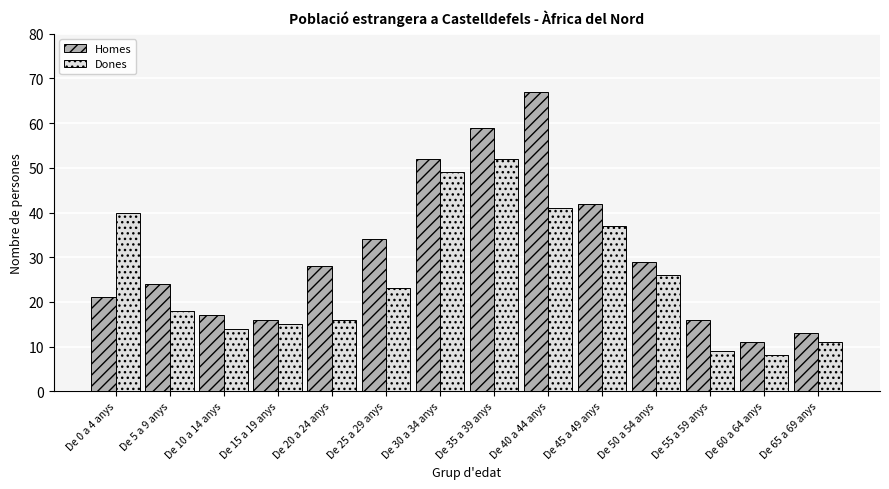

At how many categories does at least one series exceed 51?

3